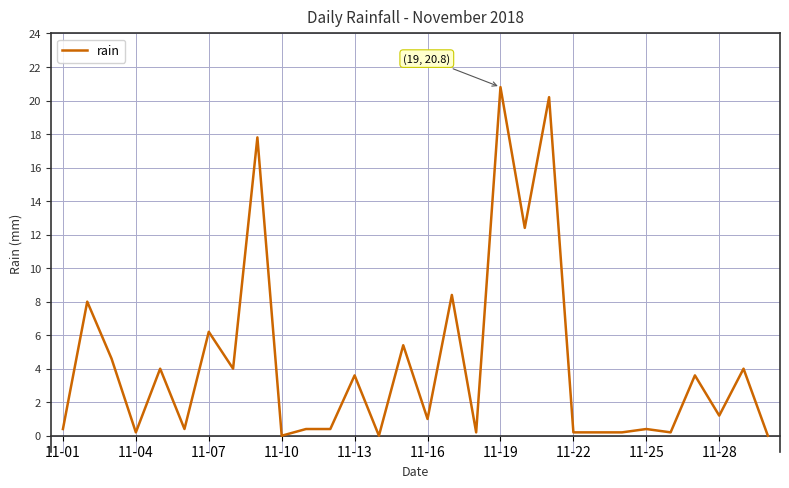

How many lines are shown in the chart?

1